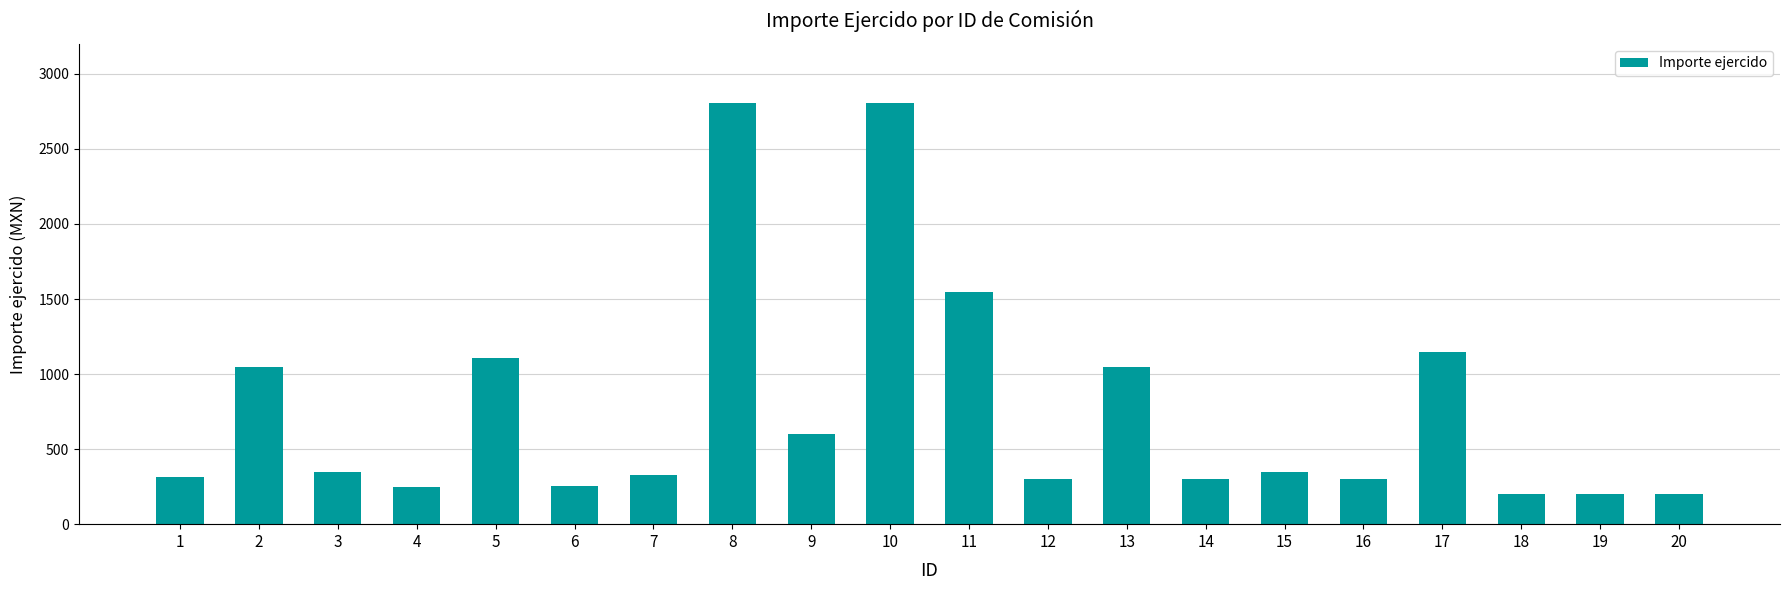

What is the value of the 15th bar from the left?

350